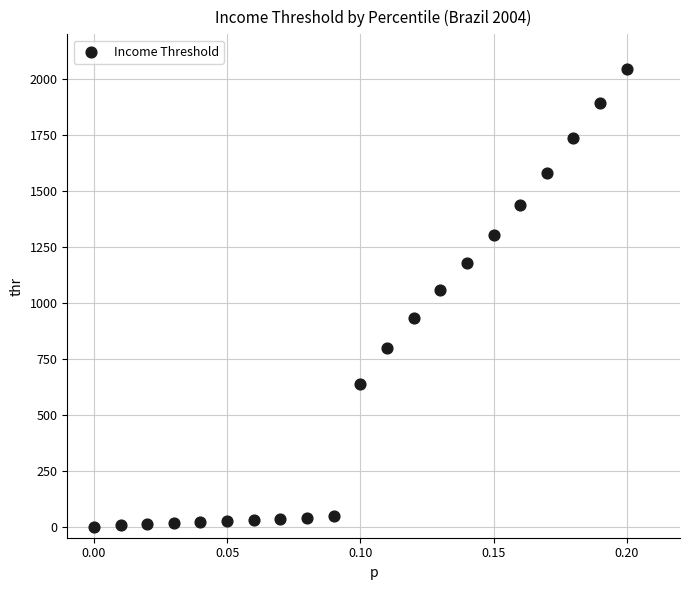

What Y value in the scatter plot is closest to 1022?

1055.2